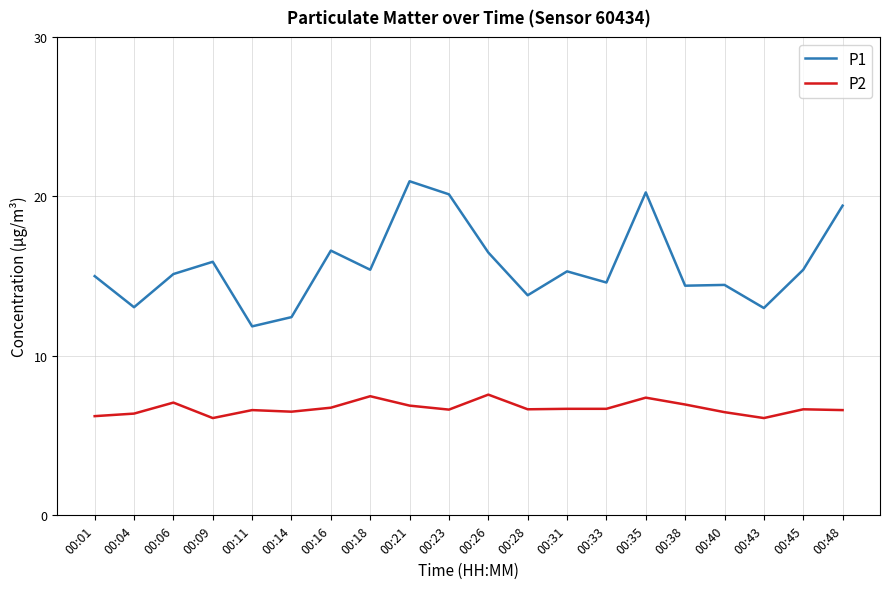

The value of P1 at 00:38 is 5.4. True or false?

False